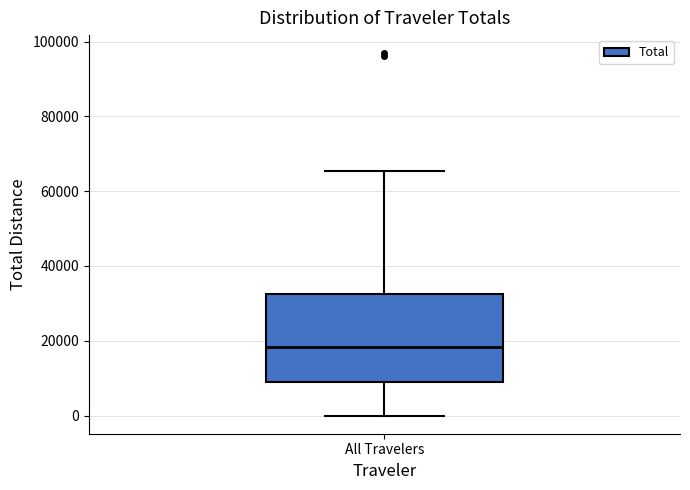

Where does the upper whisker of the box for All Travelers end on the y-axis? The values are not printed on the chart, so give them approximately, as read against the axis.

66000